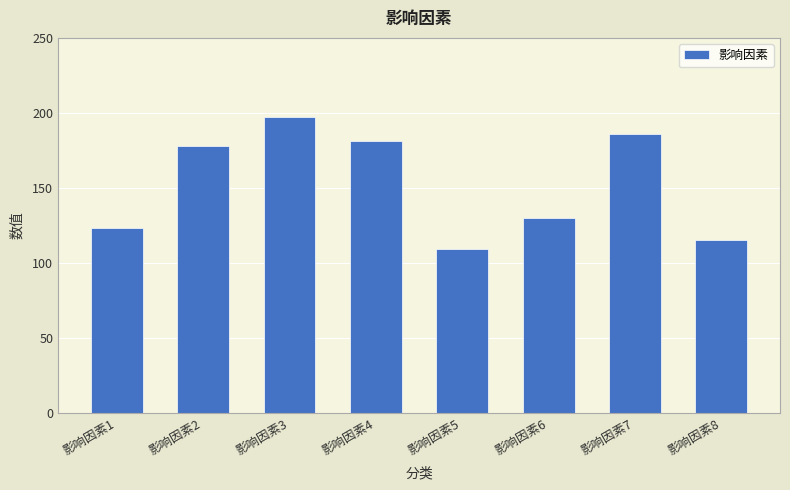

Reading left to right, extract all data points from this chart.

123	178	197	181	109	130	186	115